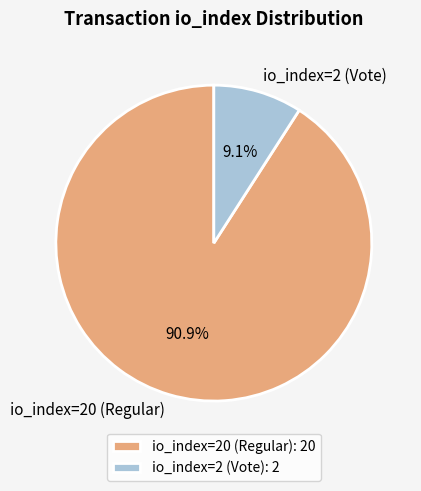

Which has a higher value, io_index=2 (Vote): 2 or io_index=20 (Regular): 20?

io_index=20 (Regular): 20